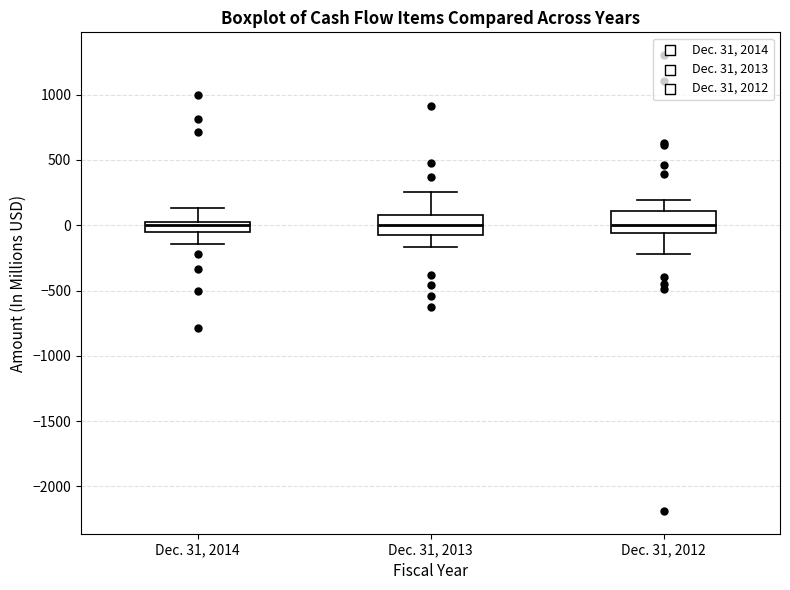

Where is the lower edge of the box for Dec. 31, 2012 on the y-axis? The values are not printed on the chart, so give them approximately, as read against the axis.

-50